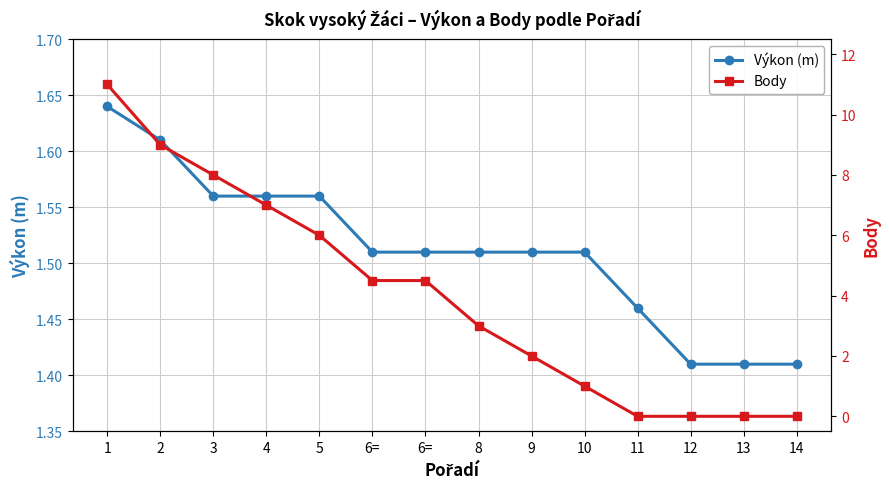

Which category has the lowest value in the Výkon (m) series?

12